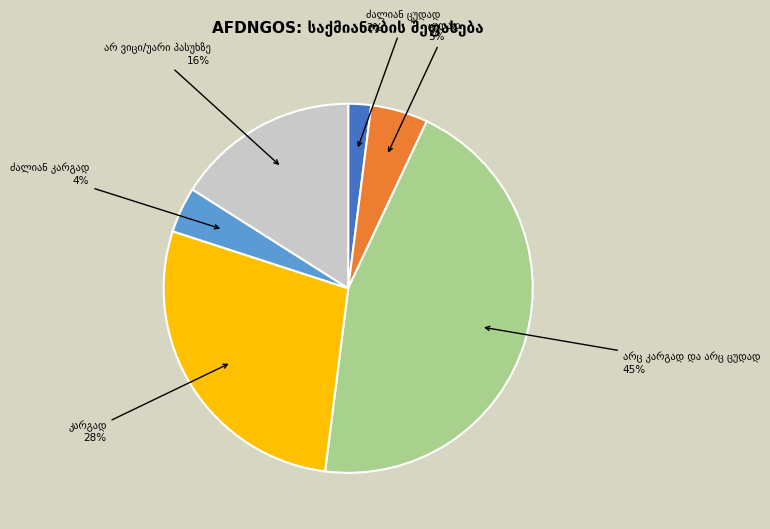

To the nearest percent, what is the difference between the largest and smallest slice percentages?

43%